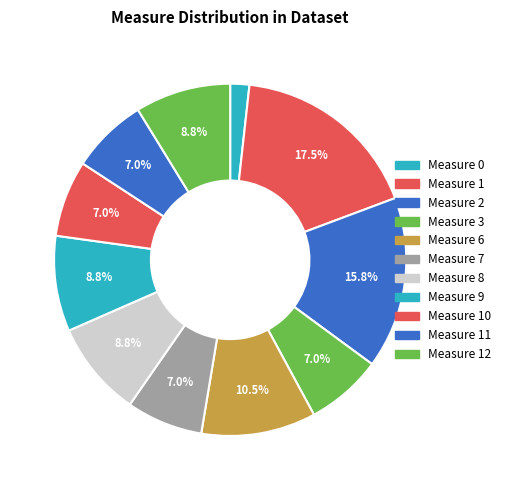

To the nearest percent, what is the difference between the largest and smallest slice percentages?

16%